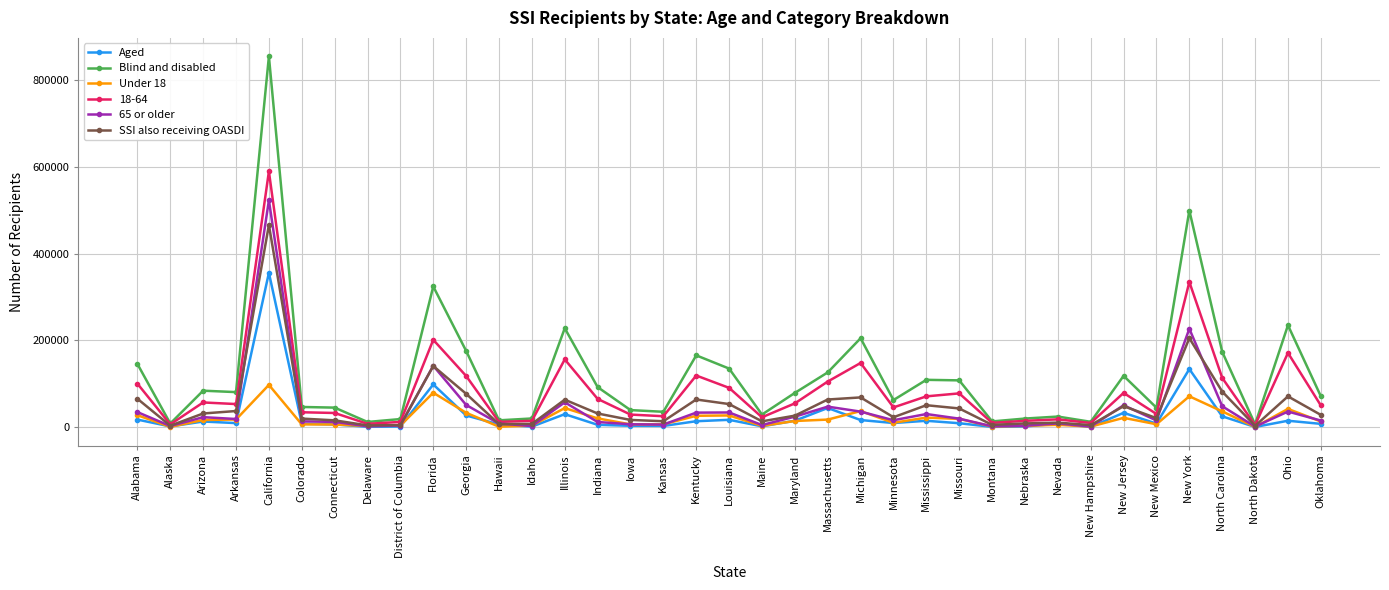

What is the value of the Under 18 point at the 34th from the left?

36756